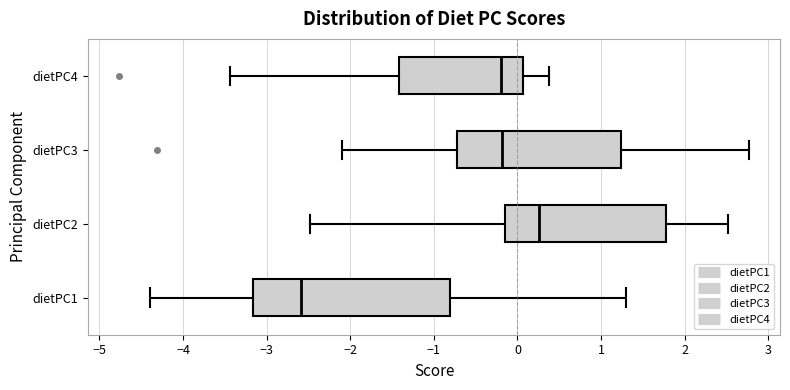

Which box has the furthest to the right median line?

dietPC2